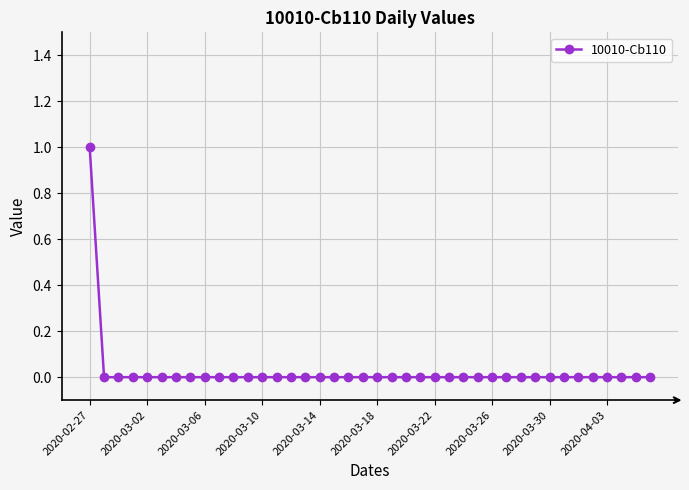

How many series are shown in this chart?

1